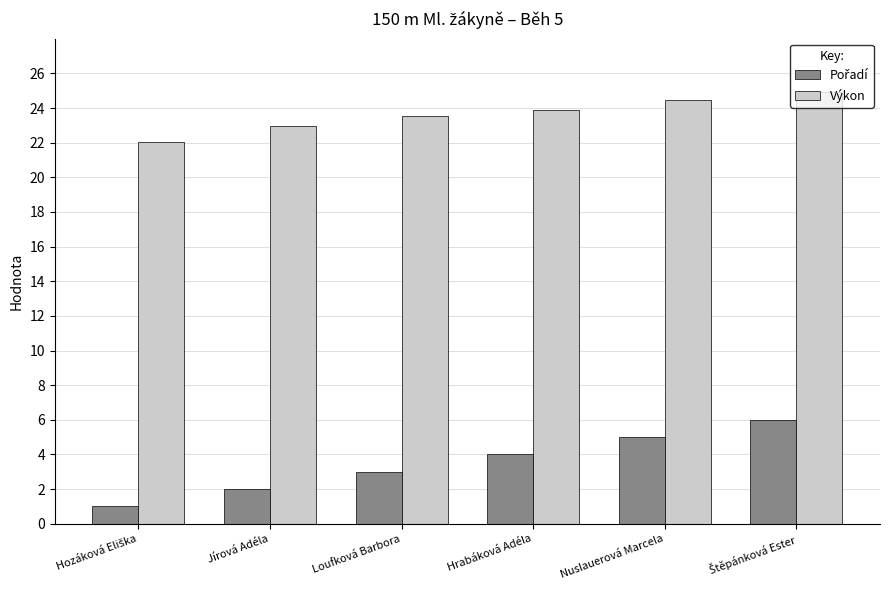

What is the difference between the maximum and minimum values in the Výkon series?

2.8